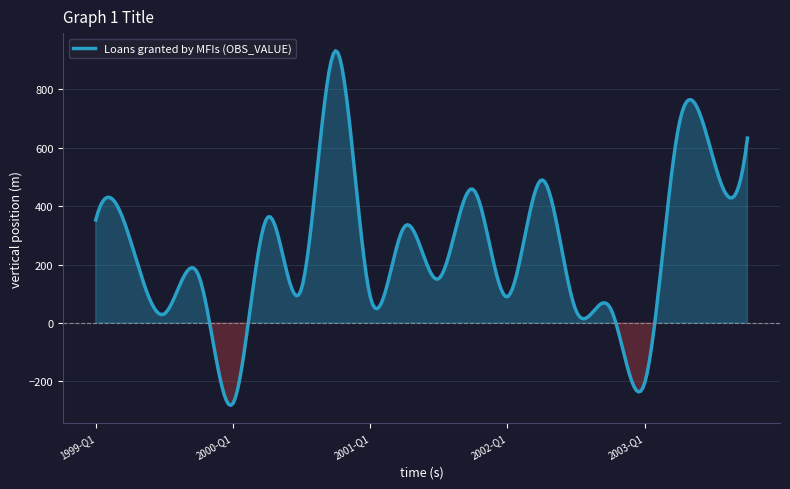

What is the difference between the maximum and minimum values?

1212.9